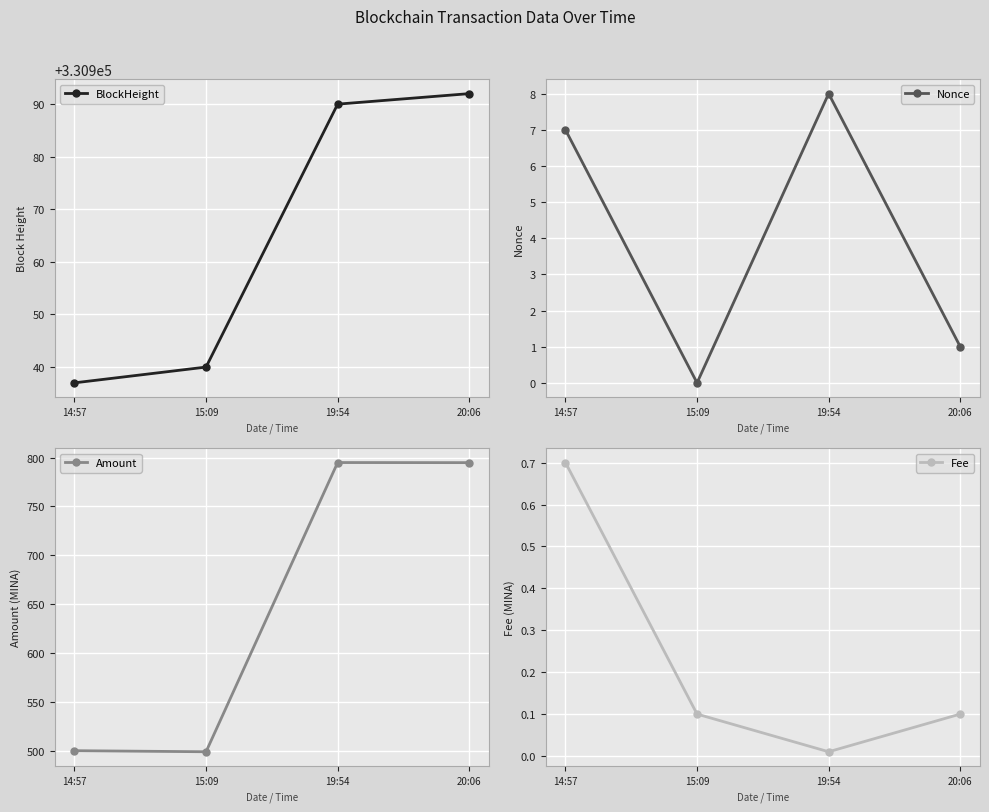

How many series are shown in this chart?

4